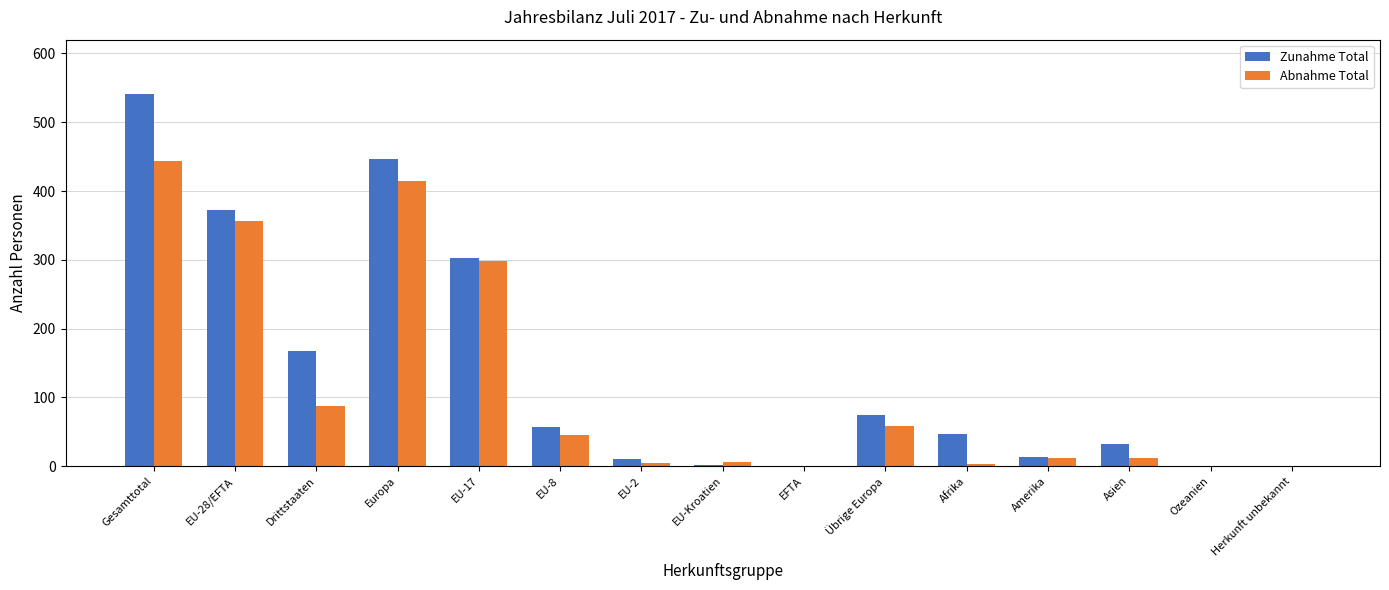

What is the sum of all Zunahme Total values?

2070